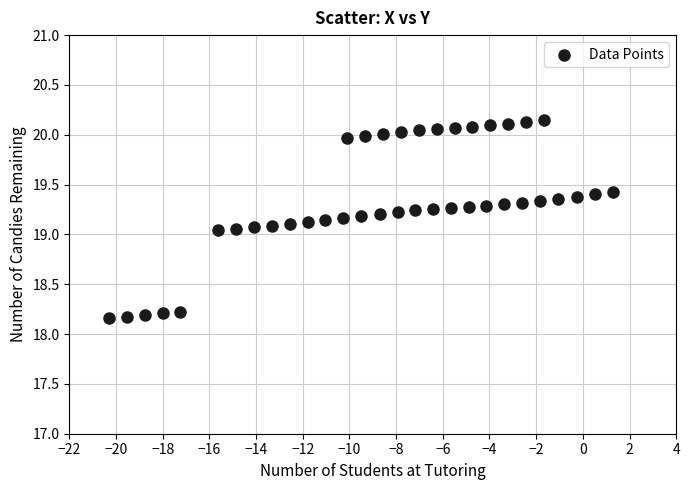

What is the range of Y values (max minus min)?

2.0